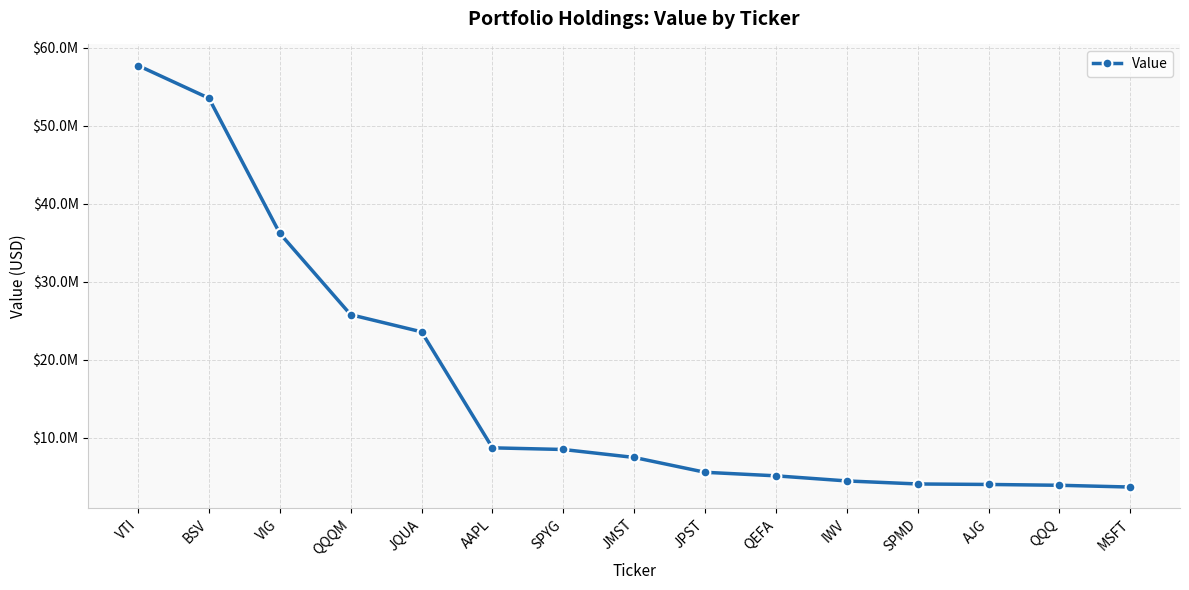

Does the chart have visible grid lines?

Yes